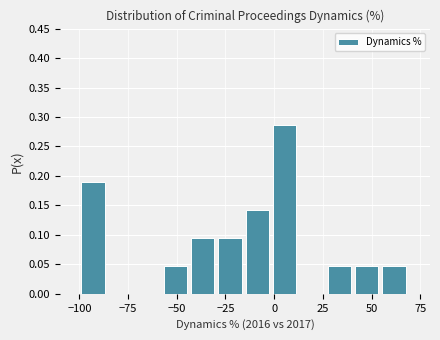

Around what value on the x-axis is the tallest bar? Give the approximate position of its centre, as read against the axis.

5